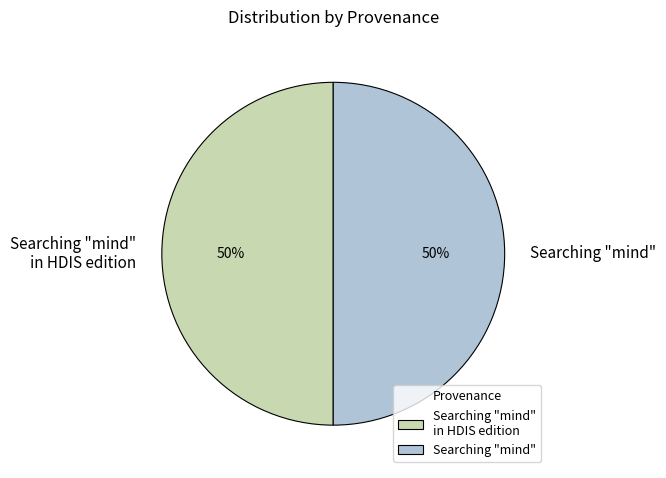

To the nearest percent, what portion does Searching "mind" in HDIS edition represent?

50%